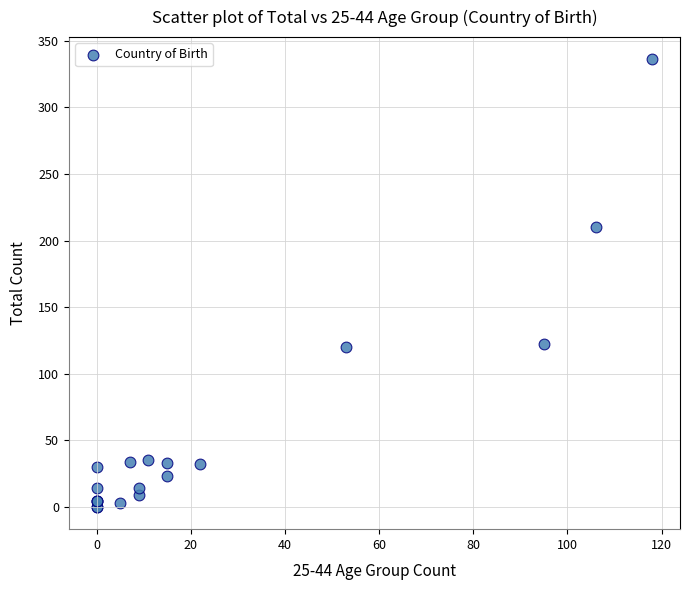

What Y value in the scatter plot is closest to 168?

210